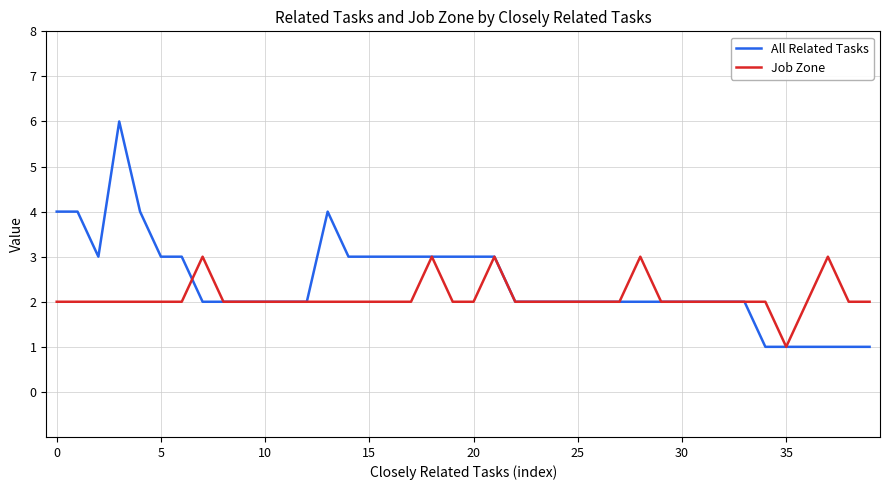

What is the greatest value displayed?

6